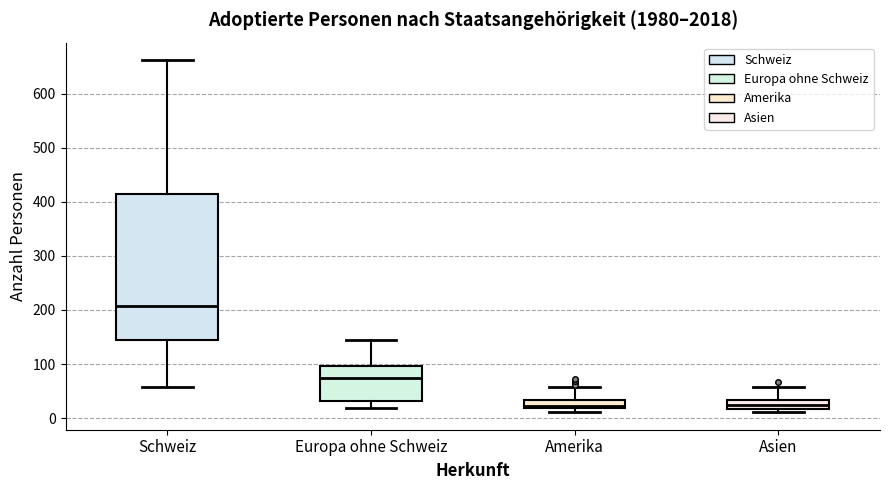

Comparing the boxes themselves (not the whiskers), which one is the tallest?

Schweiz